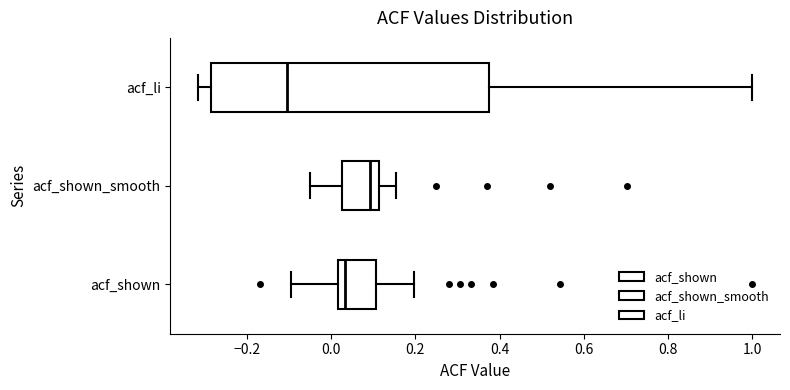

Comparing the boxes themselves (not the whiskers), which one is the widest?

acf_li